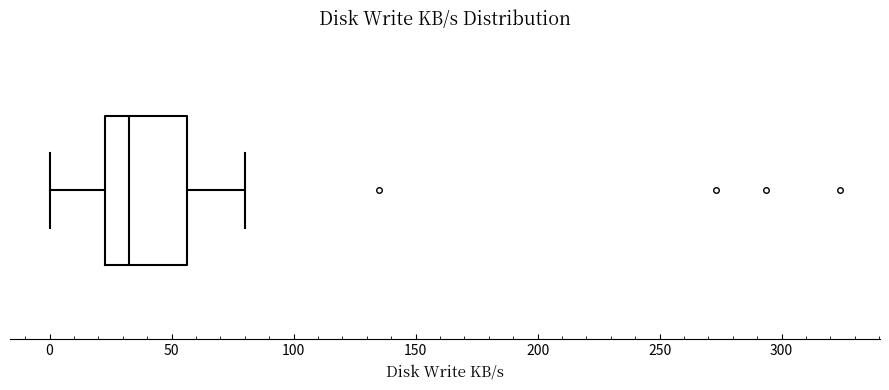

Where is the left edge of the box on the x-axis? The values are not printed on the chart, so give them approximately, as read against the axis.

25